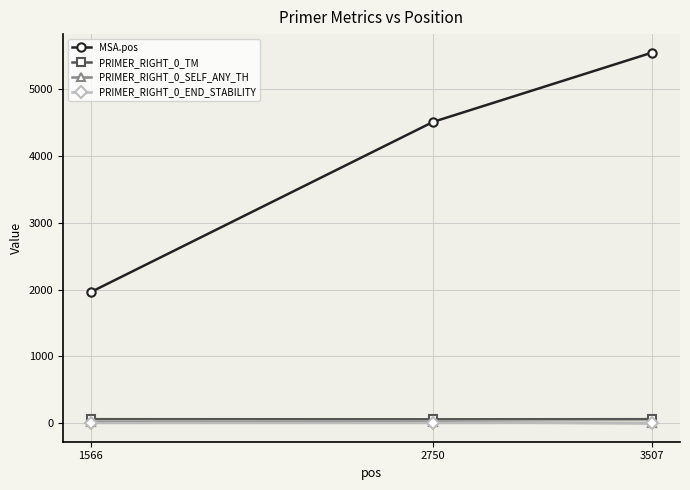

Which series changed the most between 2750 and 3507?

MSA.pos